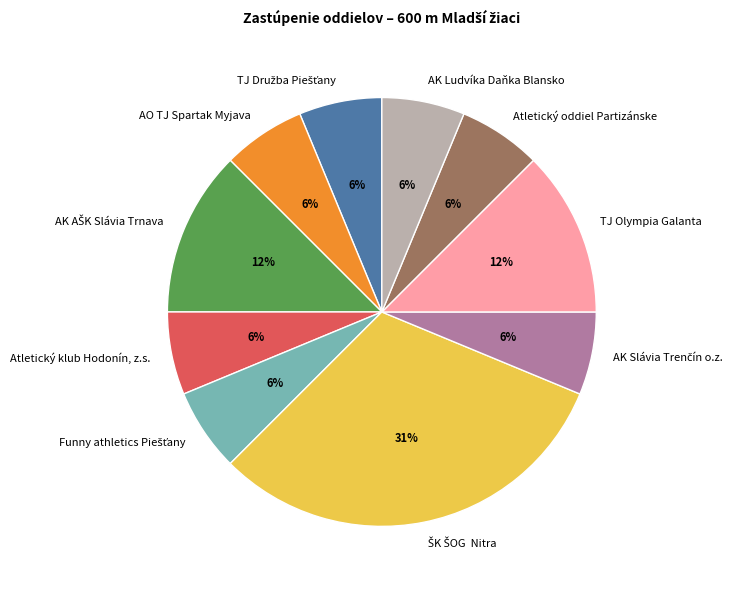

To the nearest percent, what is the average slice percentage?

10%